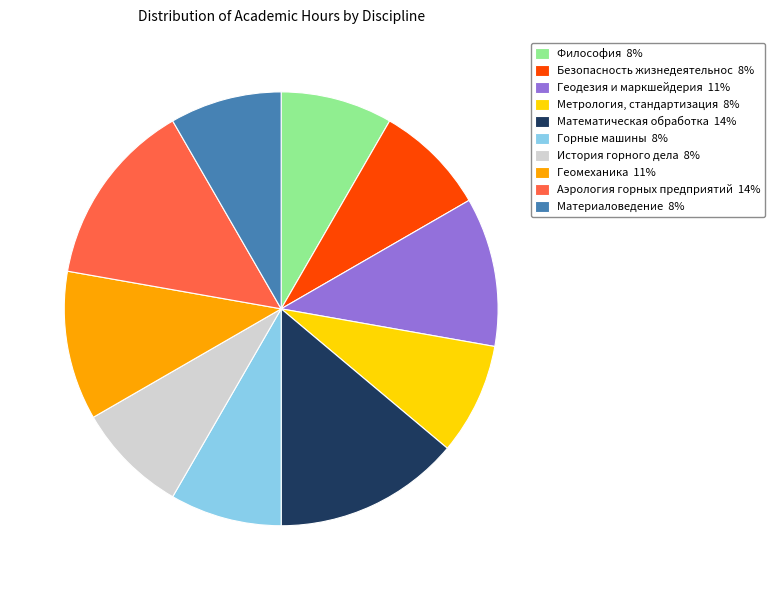

Combined, do Геомеханика 11% and Безопасность жизнедеятельнос 8% account for over 50%?

No